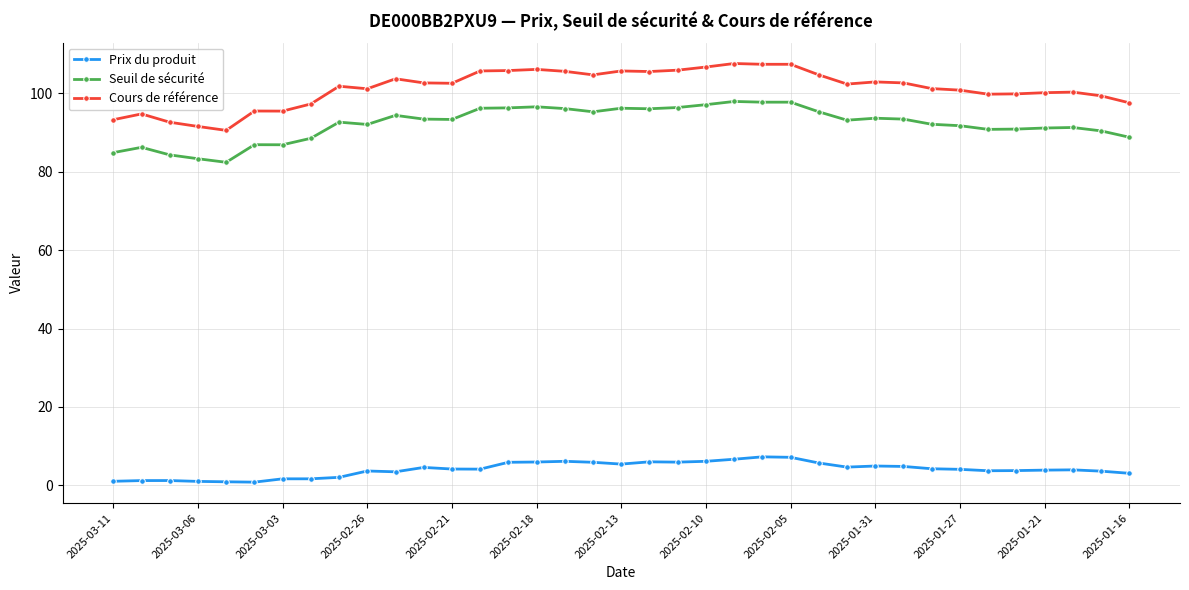

What is the maximum value shown in the chart?

107.7